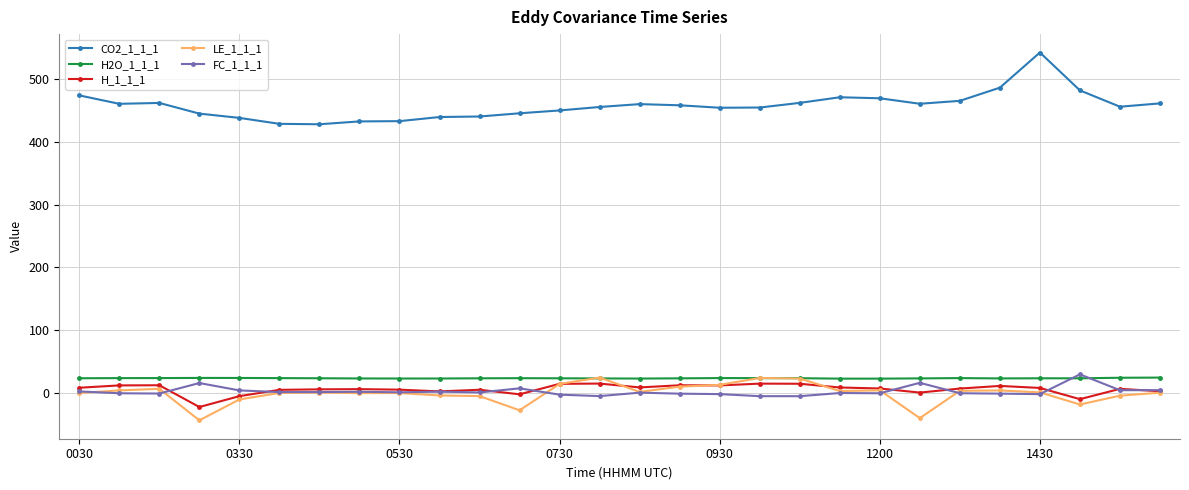

In H_1_1_1, how many points are lower than both neighbors (excluding endpoints)?

7